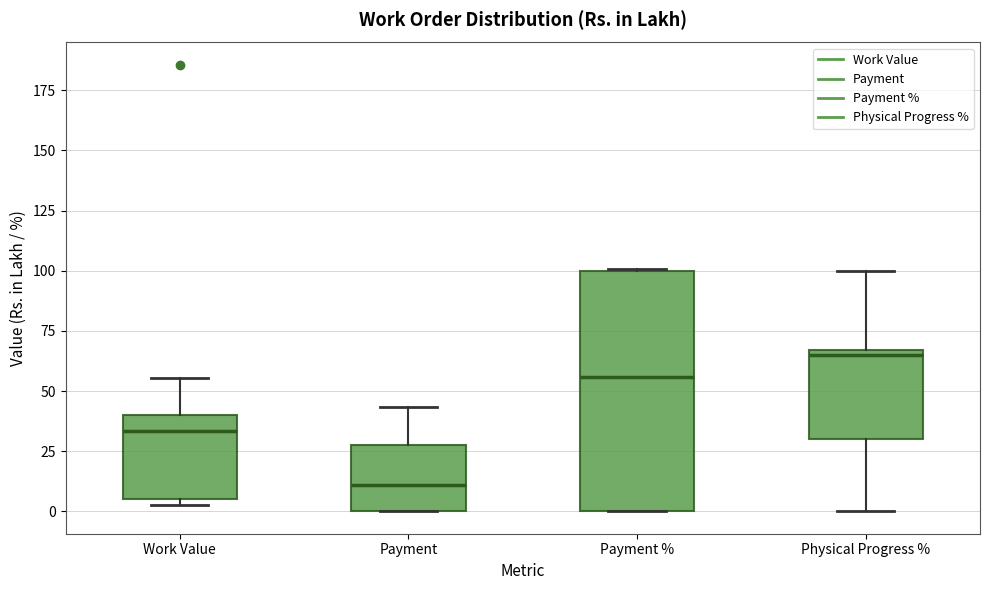

Comparing the boxes themselves (not the whiskers), which one is the tallest?

Payment %